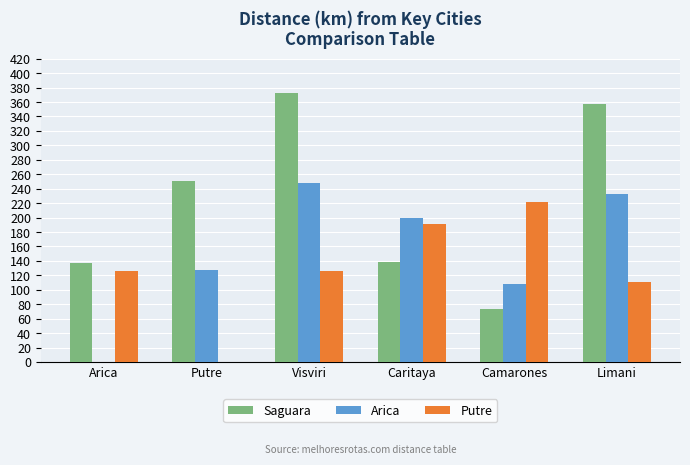

Is the value of Putre at Visviri greater than the value of Arica at Visviri?

No